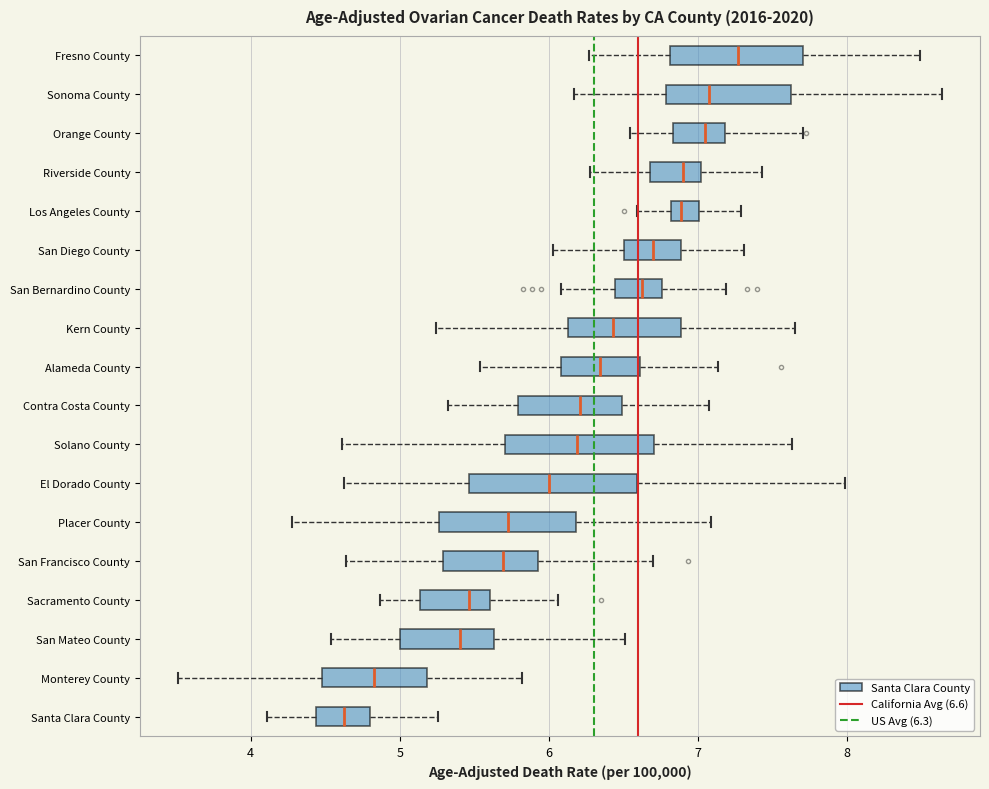

Reading bottom to top, read every box against the x-axis: the position of its median line, the range the box covers, and the ends of its whiskers. The values are not printed on the chart, so give them approximately, as read against the axis.

Santa Clara County: median 4.6, box 4.4 to 4.8, whiskers 4.1 to 5.3
Monterey County: median 4.8, box 4.5 to 5.2, whiskers 3.5 to 5.8
San Mateo County: median 5.4, box 5.0 to 5.6, whiskers 4.5 to 6.5
Sacramento County: median 5.5, box 5.1 to 5.6, whiskers 4.9 to 6.1
San Francisco County: median 5.7, box 5.3 to 5.9, whiskers 4.6 to 6.7
Placer County: median 5.7, box 5.3 to 6.2, whiskers 4.3 to 7.1
El Dorado County: median 6.0, box 5.5 to 6.6, whiskers 4.6 to 8.0
Solano County: median 6.2, box 5.7 to 6.7, whiskers 4.6 to 7.6
Contra Costa County: median 6.2, box 5.8 to 6.5, whiskers 5.3 to 7.1
Alameda County: median 6.3, box 6.1 to 6.6, whiskers 5.5 to 7.1
Kern County: median 6.4, box 6.1 to 6.9, whiskers 5.2 to 7.7
San Bernardino County: median 6.6, box 6.4 to 6.8, whiskers 6.1 to 7.2
San Diego County: median 6.7, box 6.5 to 6.9, whiskers 6.0 to 7.3
Los Angeles County: median 6.9, box 6.8 to 7.0, whiskers 6.6 to 7.3
Riverside County: median 6.9, box 6.7 to 7.0, whiskers 6.3 to 7.4
Orange County: median 7.0, box 6.8 to 7.2, whiskers 6.5 to 7.7
Sonoma County: median 7.1, box 6.8 to 7.6, whiskers 6.2 to 8.6
Fresno County: median 7.3, box 6.8 to 7.7, whiskers 6.3 to 8.5